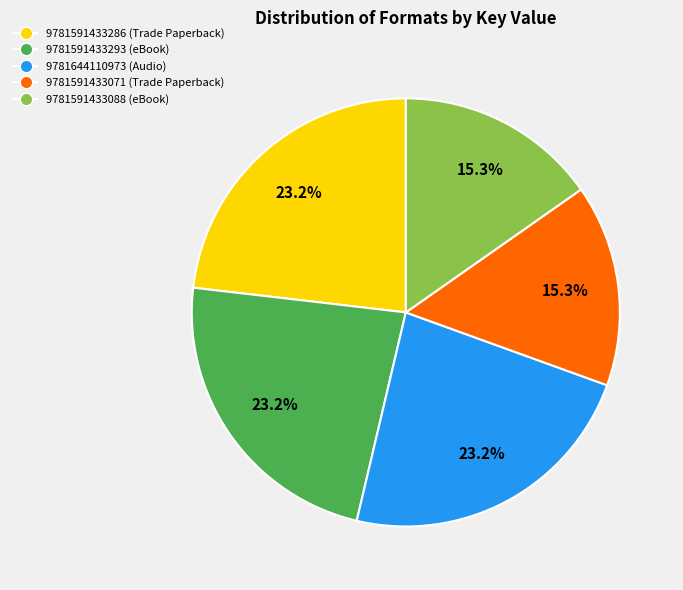

To the nearest percent, what is the combined percentage of 9781644110973 (Audio) and 9781591433286 (Trade Paperback)?

46%